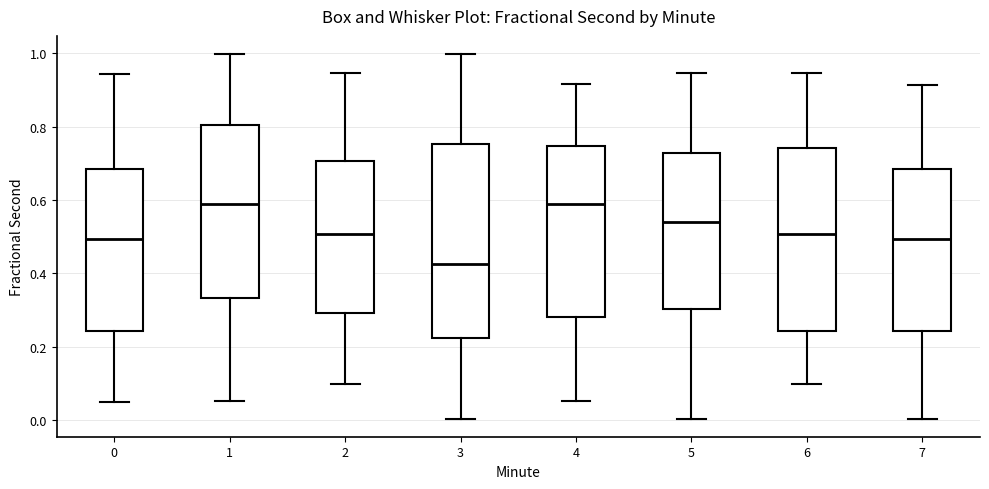

Where is the upper edge of the box at x = 2 on the y-axis? The values are not printed on the chart, so give them approximately, as read against the axis.

0.70